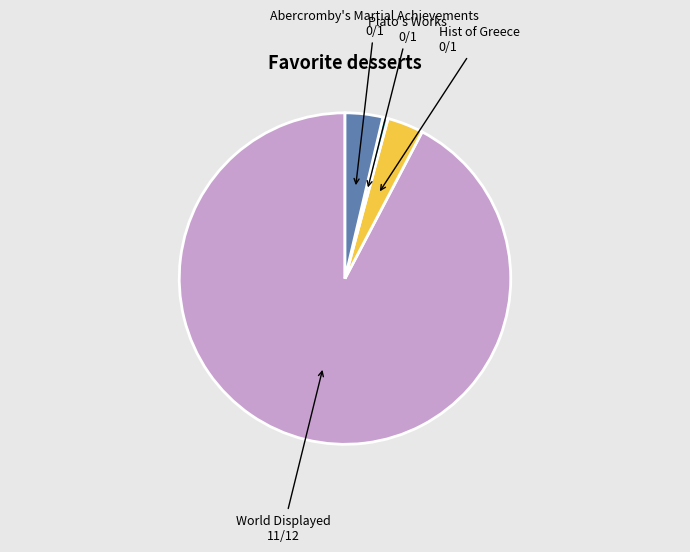

True or false: World Displayed accounts for 92% of the total.

True